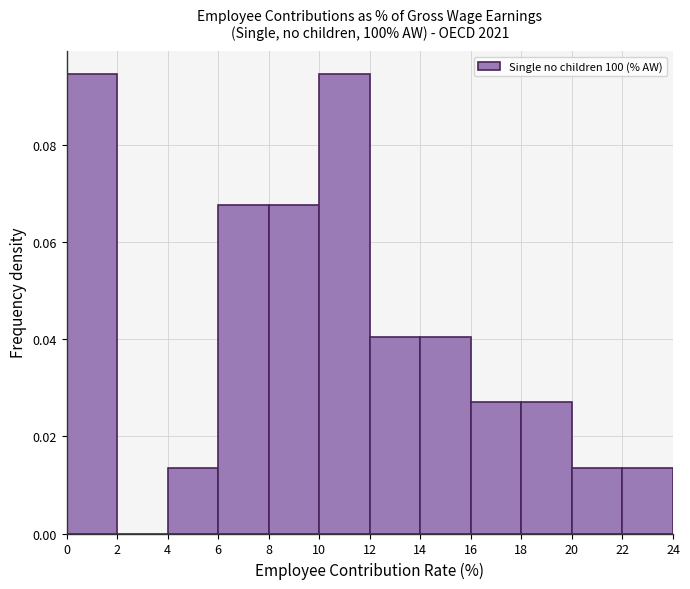

What is the height of the bar covering 20 to 22 on the x-axis? The values are not printed on the chart, so give them approximately, as read against the axis.

0.014